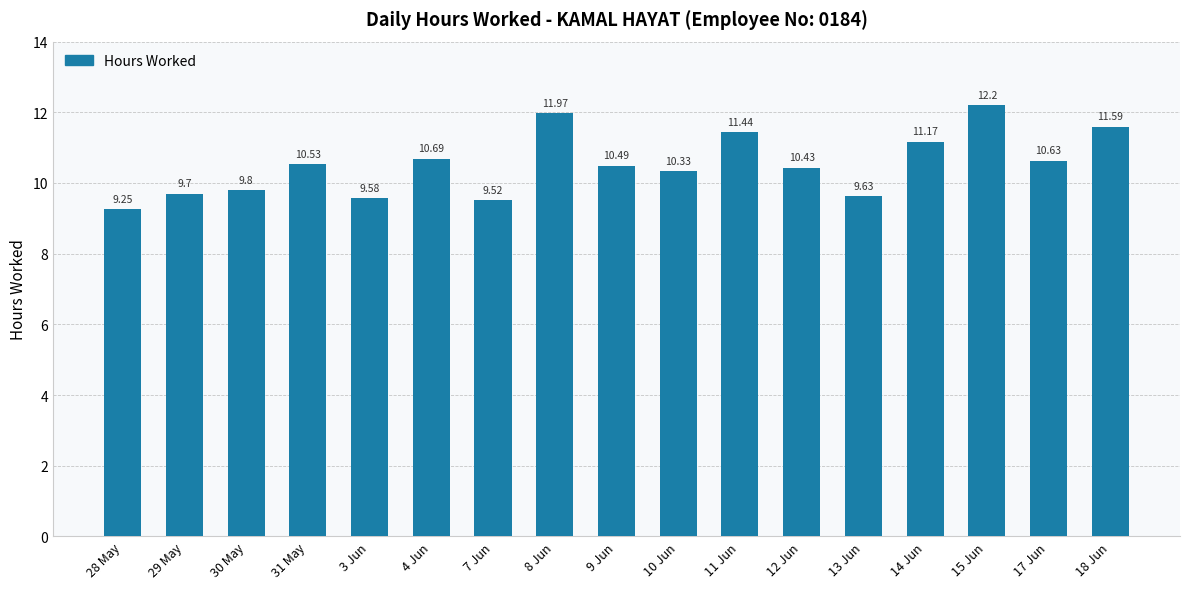

Where is the data nearest to the value 10?

30 May